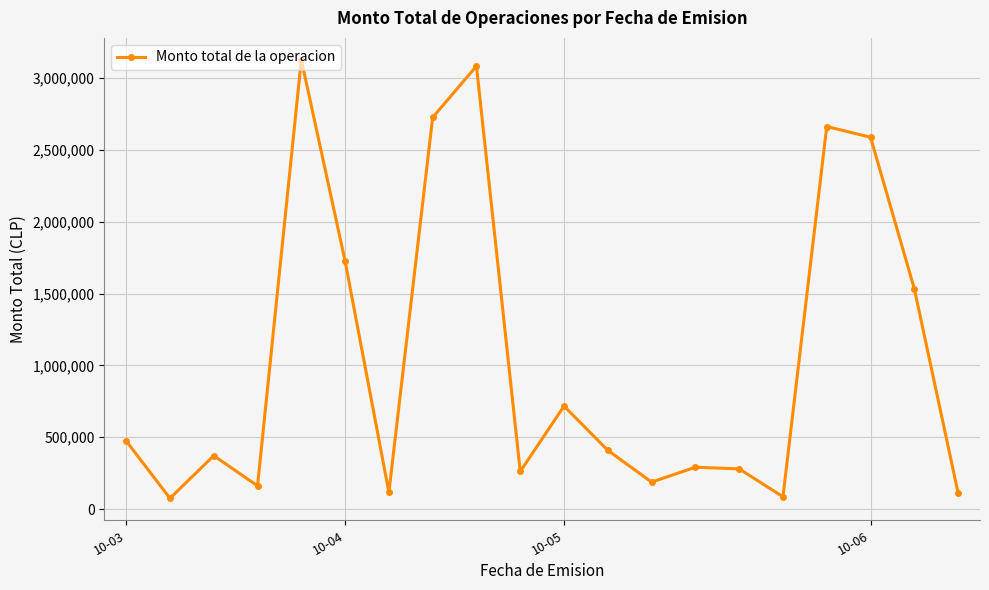

How many values are below 409063?

10